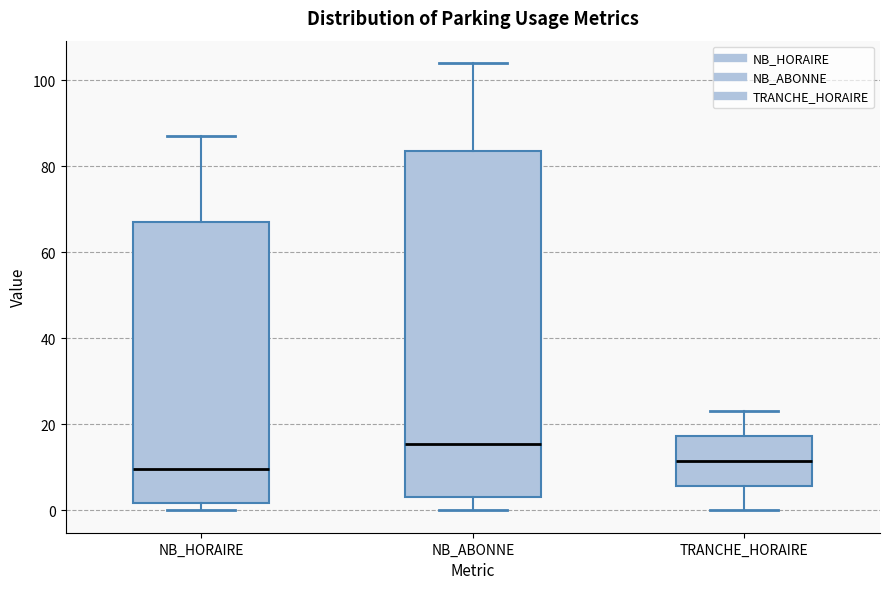

Where is the lower edge of the box for NB_ABONNE on the y-axis? The values are not printed on the chart, so give them approximately, as read against the axis.

4